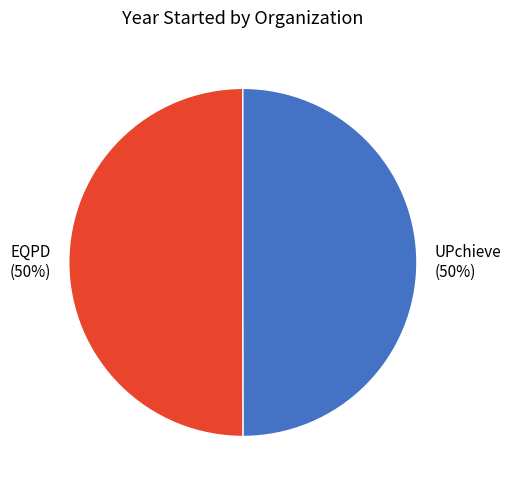

Do UPchieve and EQPD together represent more than half of the pie?

Yes